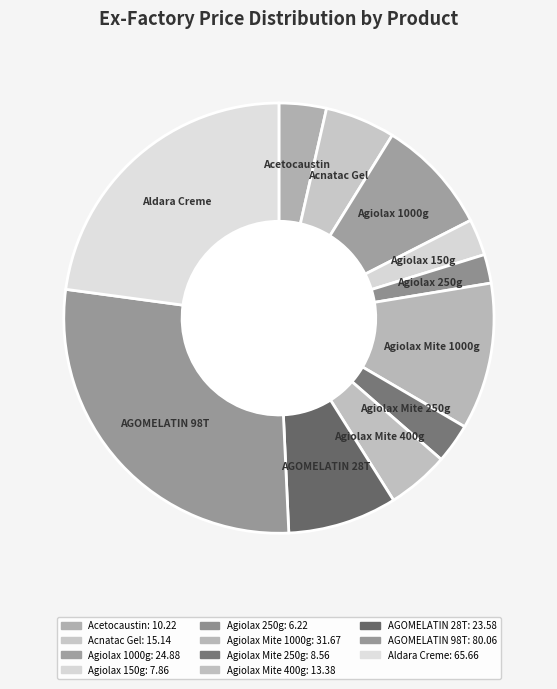

The Aldara Creme slice represents 33% of the pie. True or false?

False